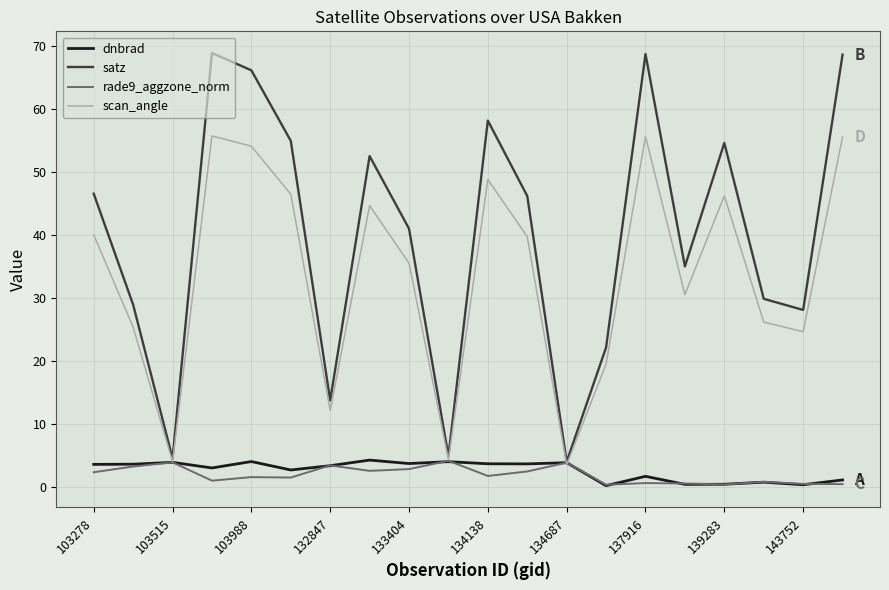

What is the greatest value displayed?

68.9